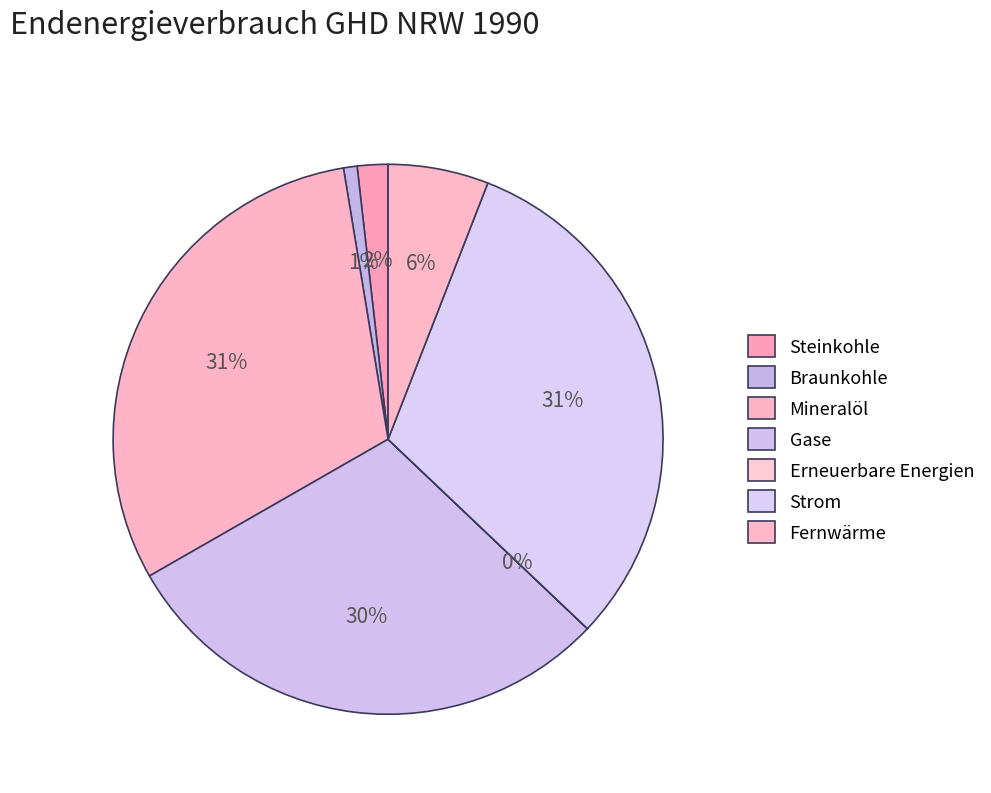

Which category has the smallest portion of the pie?

Erneuerbare Energien